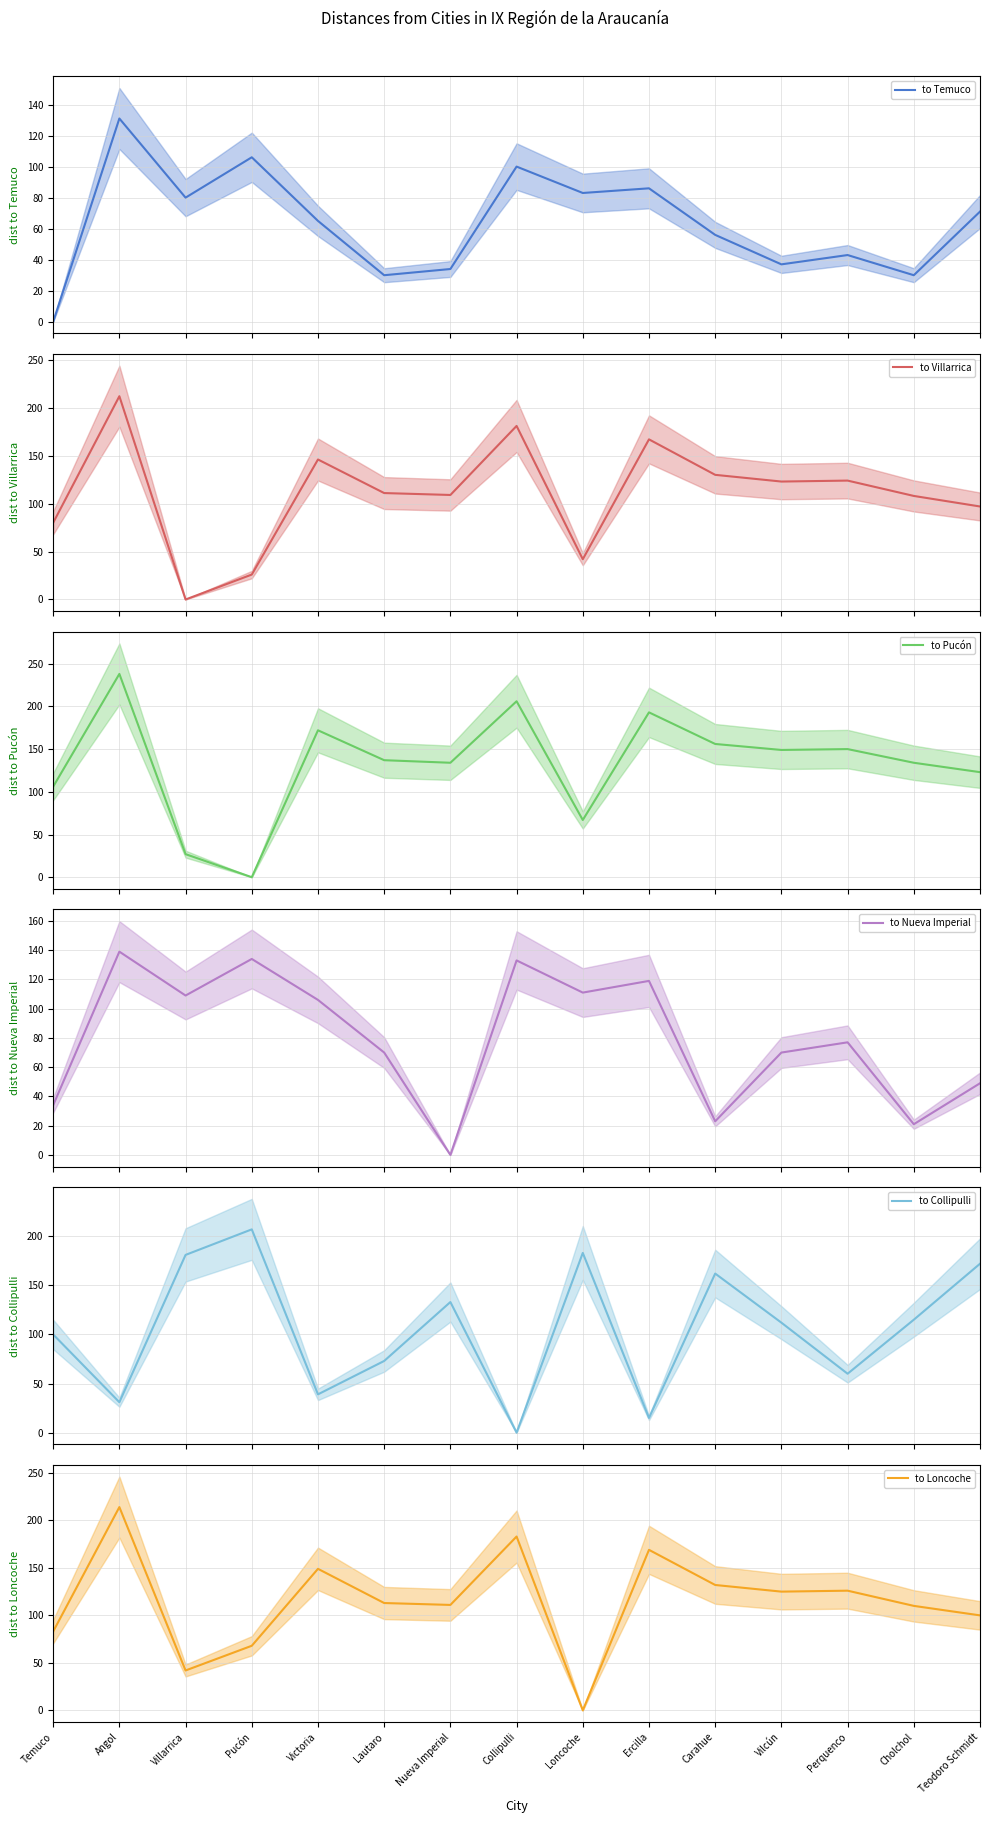

Read the to Pucón value at Collipulli, to the nearest 5.

205